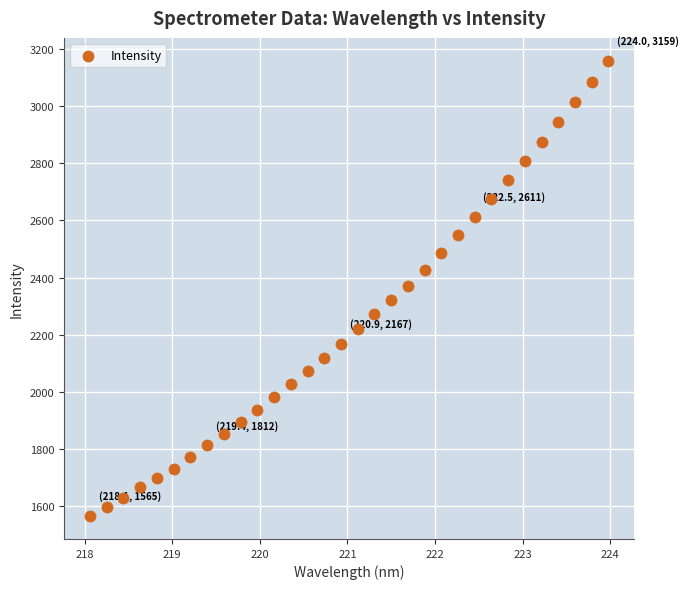

What is the range of X values (max minus min)?

5.9